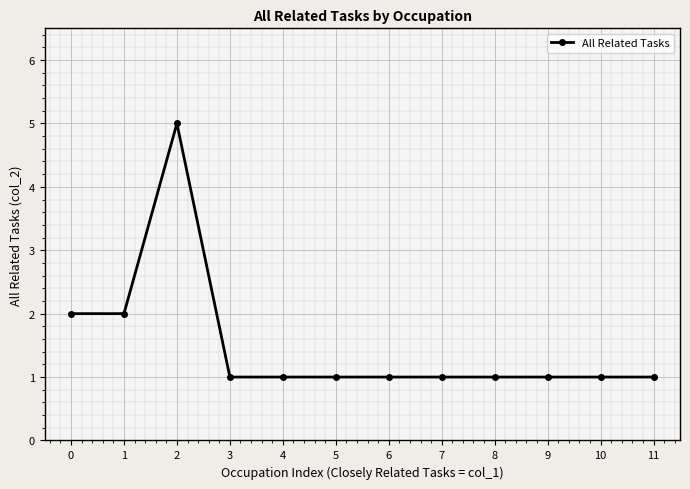

What is the greatest value displayed?

5